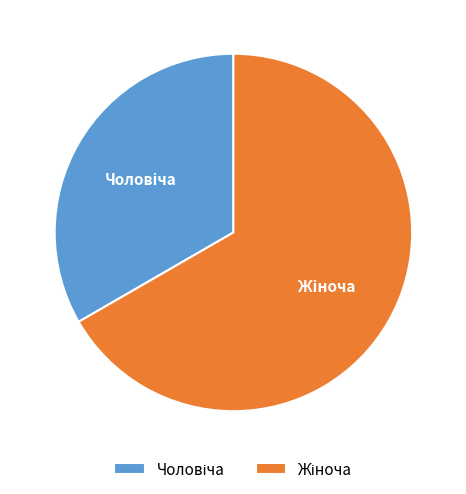

Is there any slice that represents more than half of the pie?

Yes